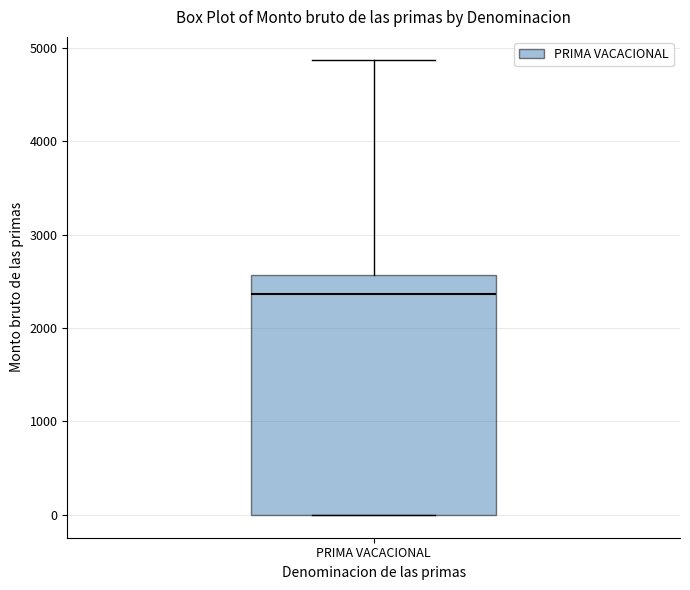

Read this box plot against the y-axis: the position of the median line, the range covered by the box, and the ends of both whiskers. The values are not printed on the chart, so give them approximately, as read against the axis.

median 2400, box 0 to 2600, whiskers 0 to 4900